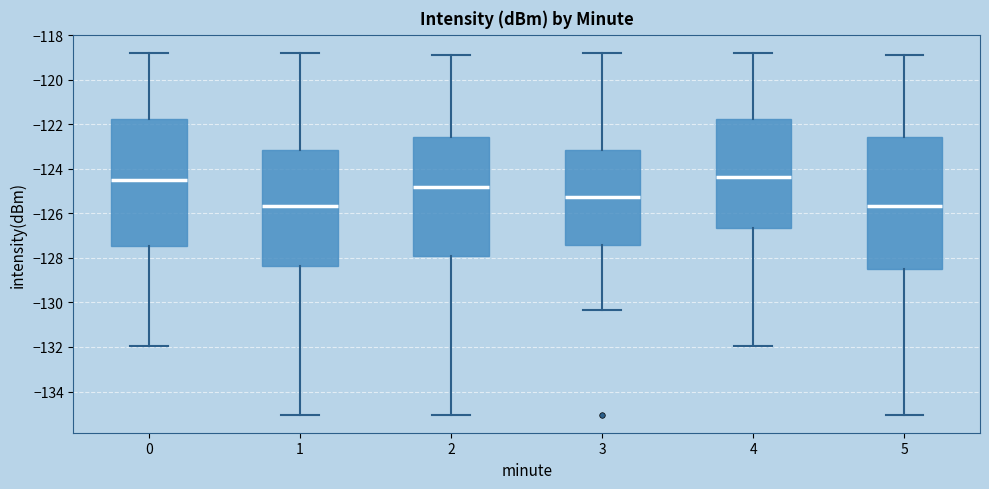

Where does the upper whisker of the box at x = 5 end on the y-axis? The values are not printed on the chart, so give them approximately, as read against the axis.

-119.0